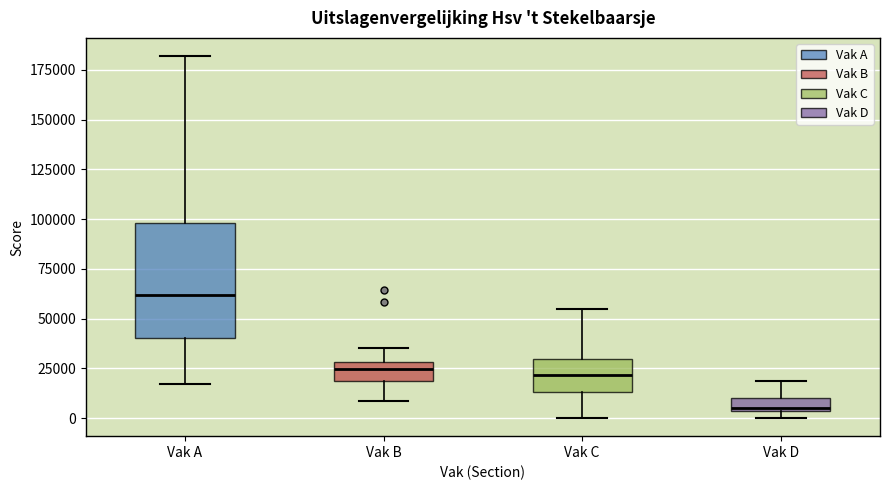

Which box has the lowest median line?

Vak D